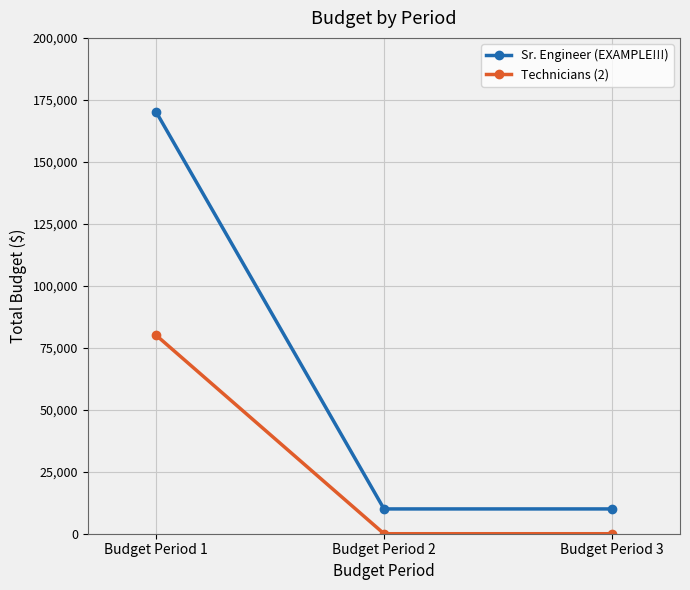

What is the value of the Sr. Engineer (EXAMPLE!!!) point at the 3rd from the left?

10000